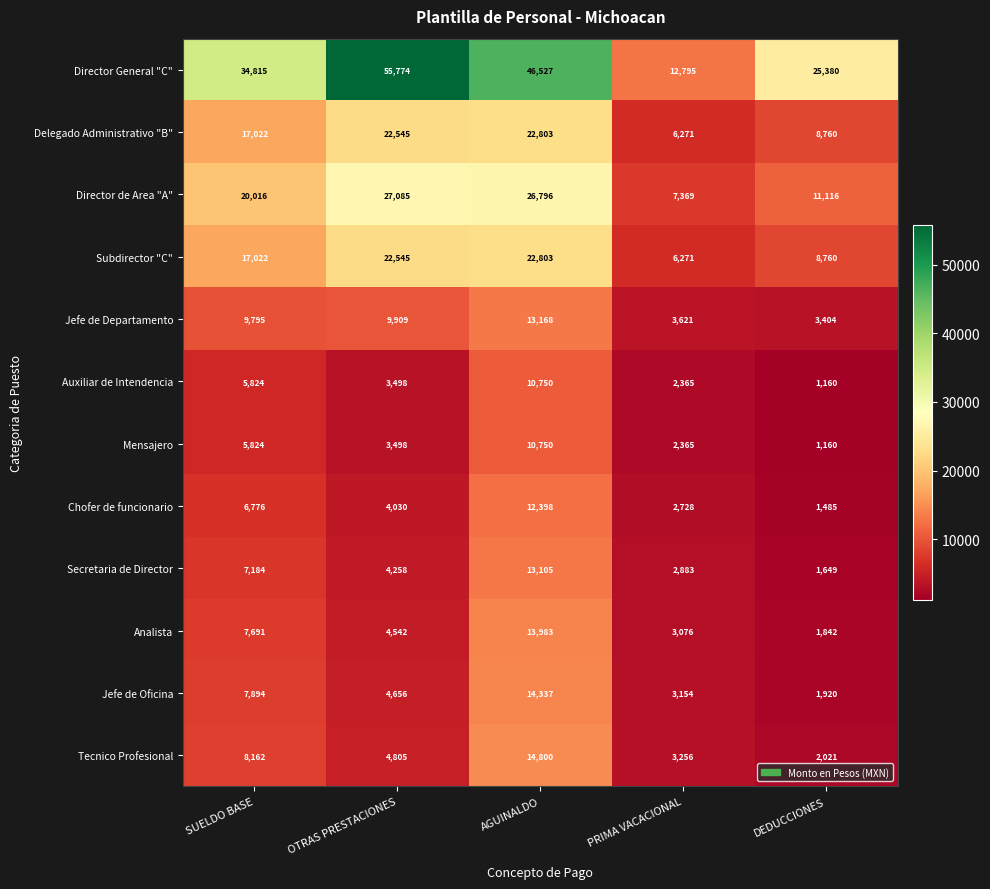

How many categories are shown in the chart?

5